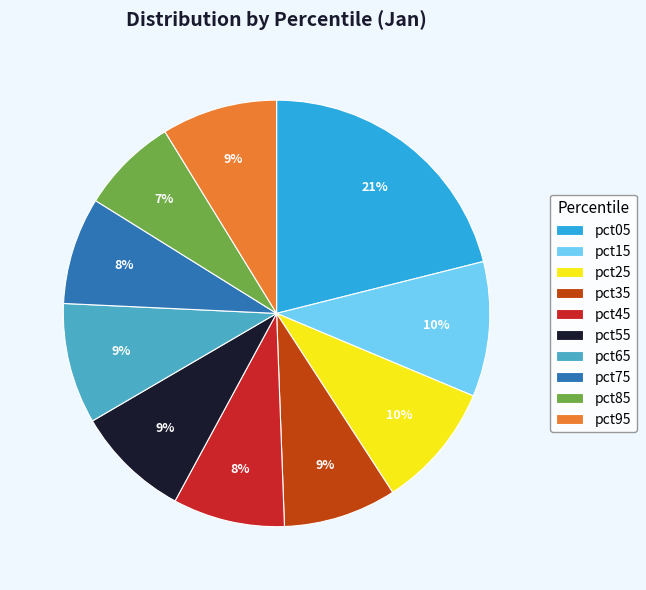

Combined, do pct55 and pct15 account for over 50%?

No